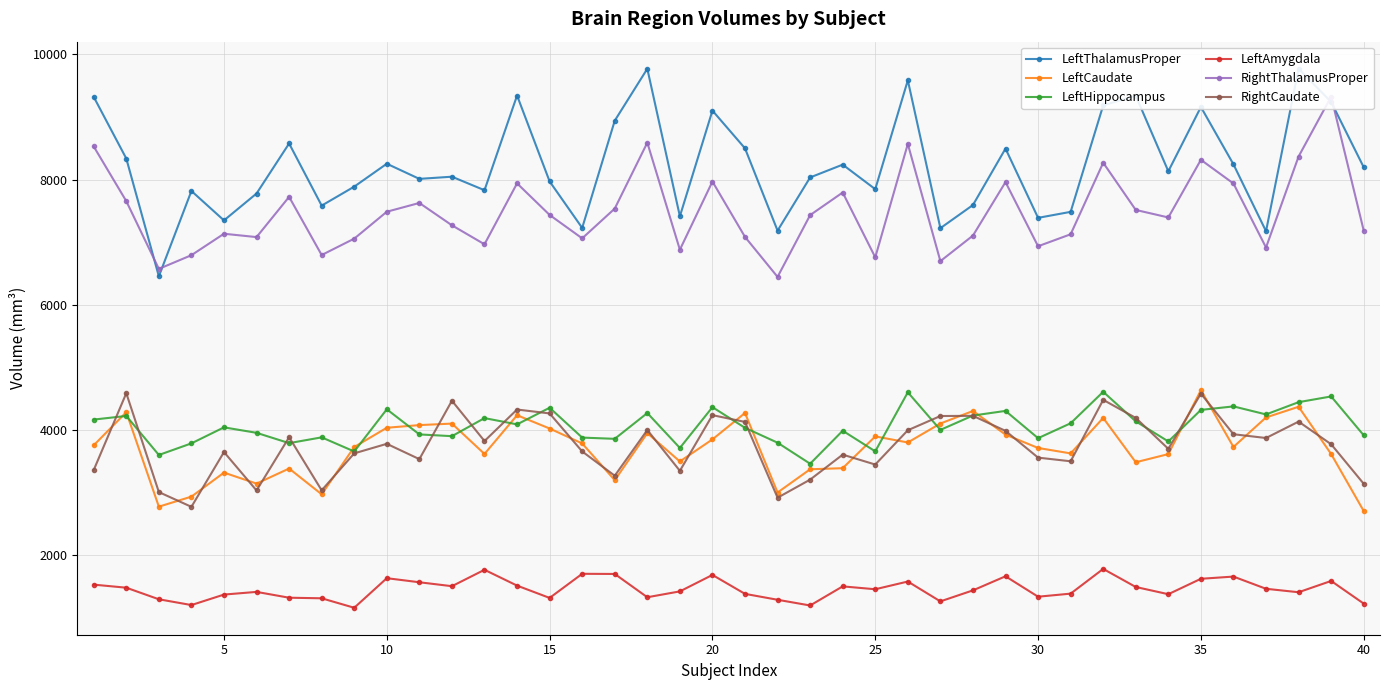

What is the minimum value for LeftCaudate?

2710.0